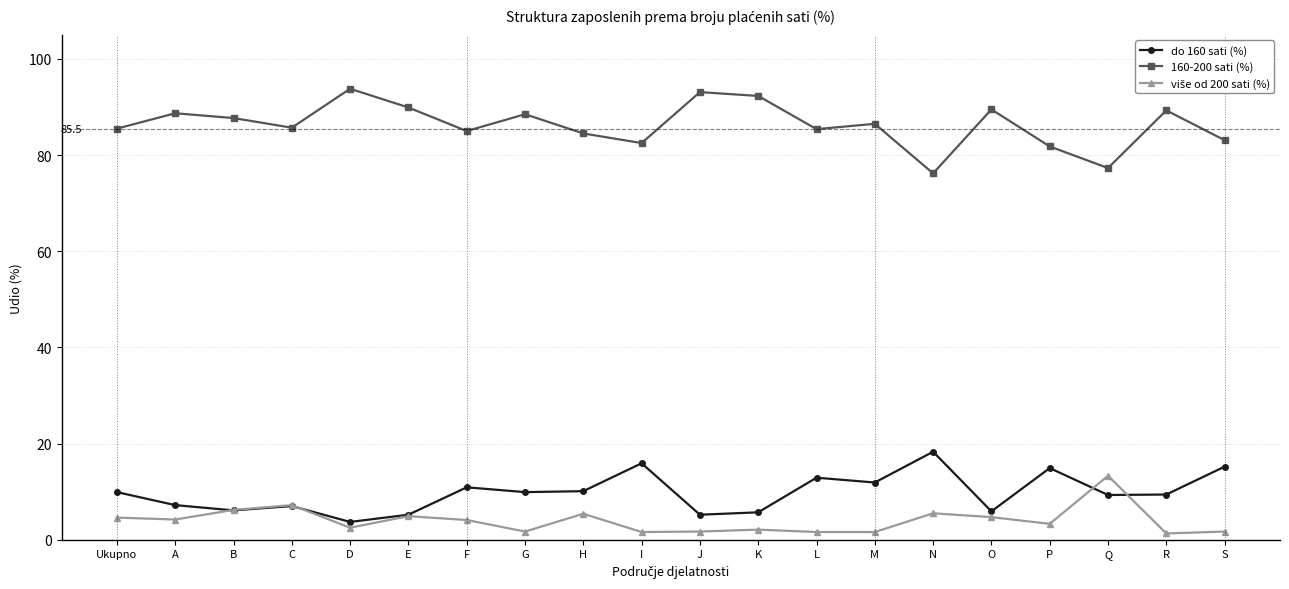

Which series has the largest range (max minus min)?

160-200 sati (%)